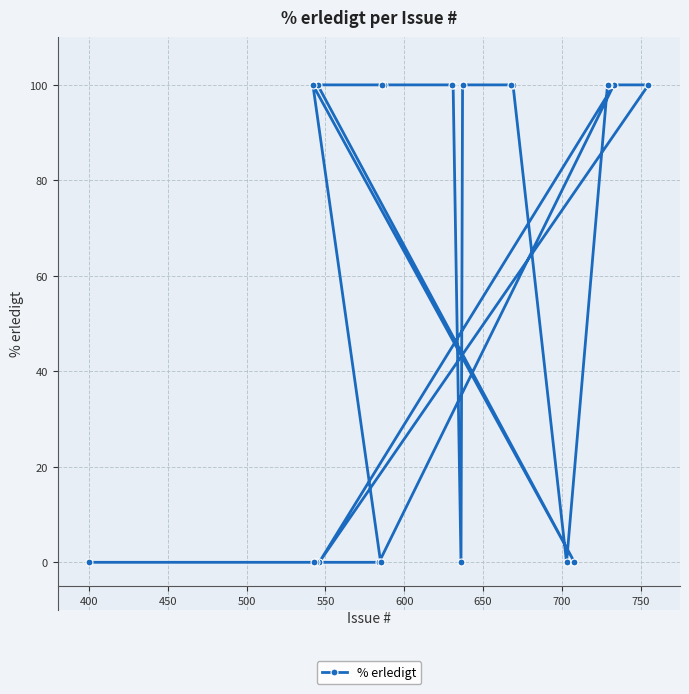

What is the value of the 9th point from the left?

100